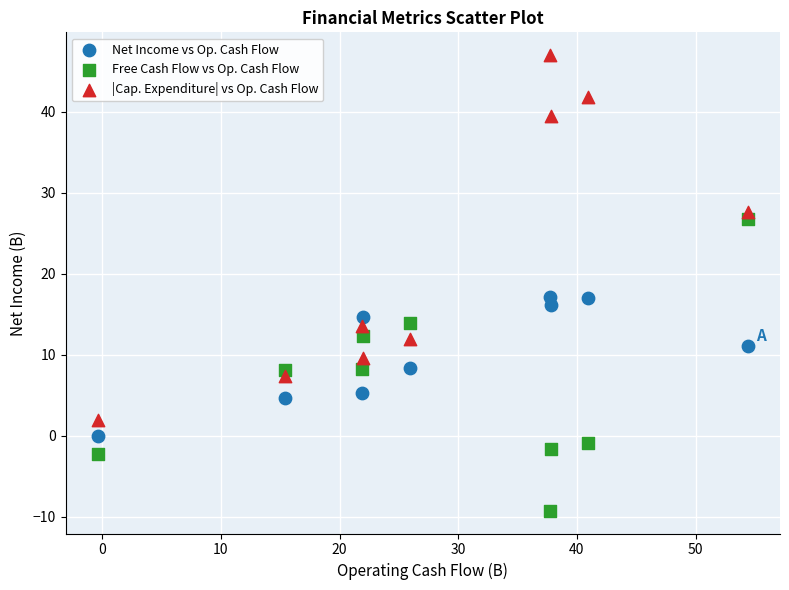

What is the X range (max minus min) for the scatter plot?

54.7